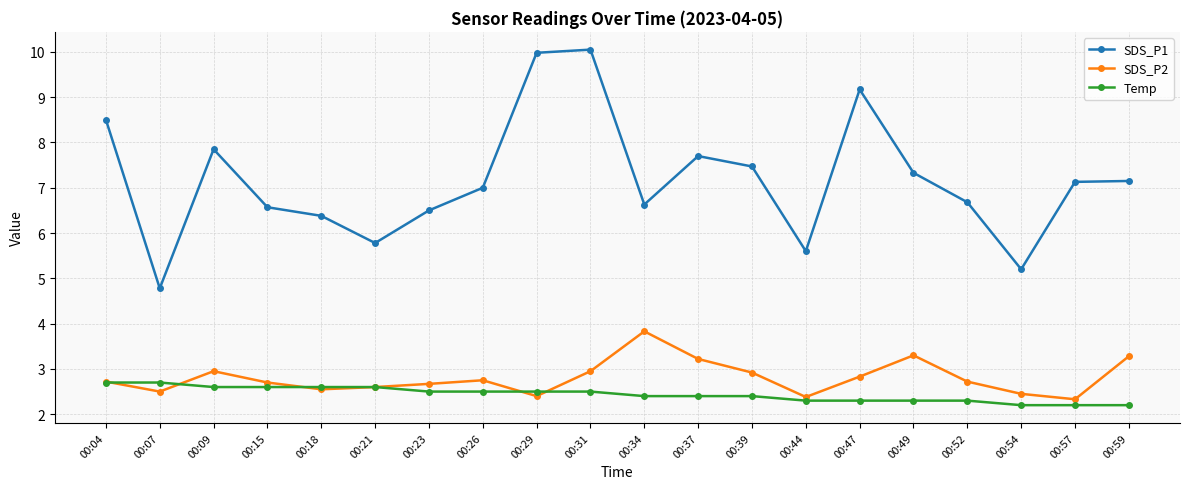

How many interior local valleys does the SDS_P1 series have?

5